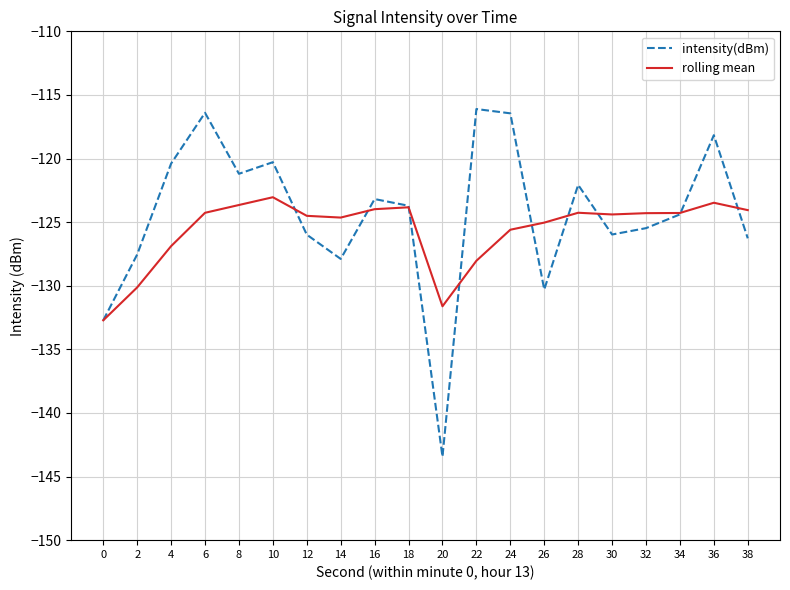

What is the difference between the highest and lowest values at 2?

2.6